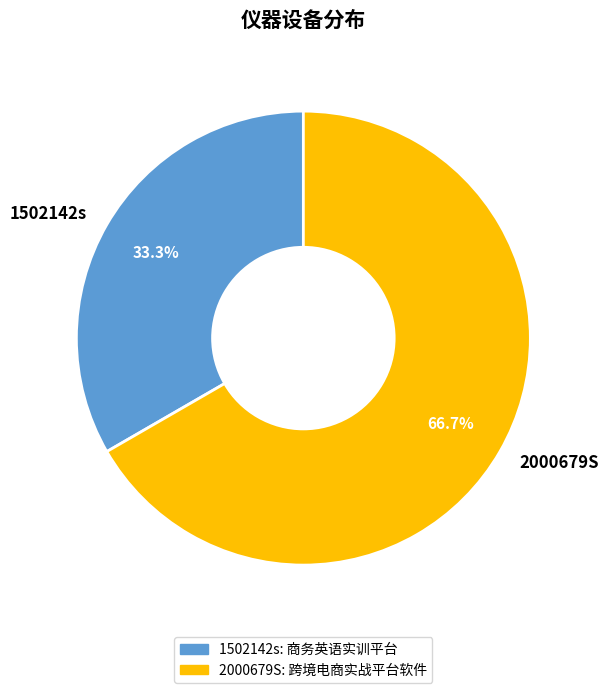

Count the number of slices in the pie.

2